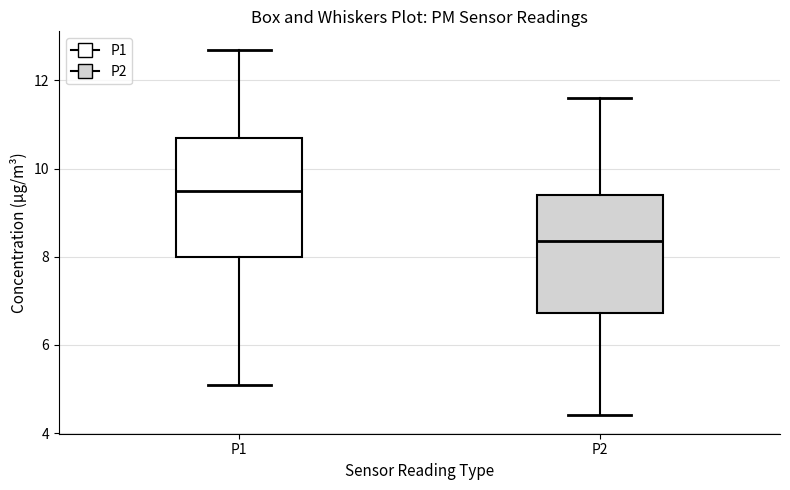

Reading left to right, read every box against the y-axis: the position of its median line, the range the box covers, and the ends of its whiskers. The values are not printed on the chart, so give them approximately, as read against the axis.

P1: median 9.6, box 8.0 to 10.8, whiskers 5.2 to 12.8
P2: median 8.4, box 6.8 to 9.4, whiskers 4.4 to 11.6